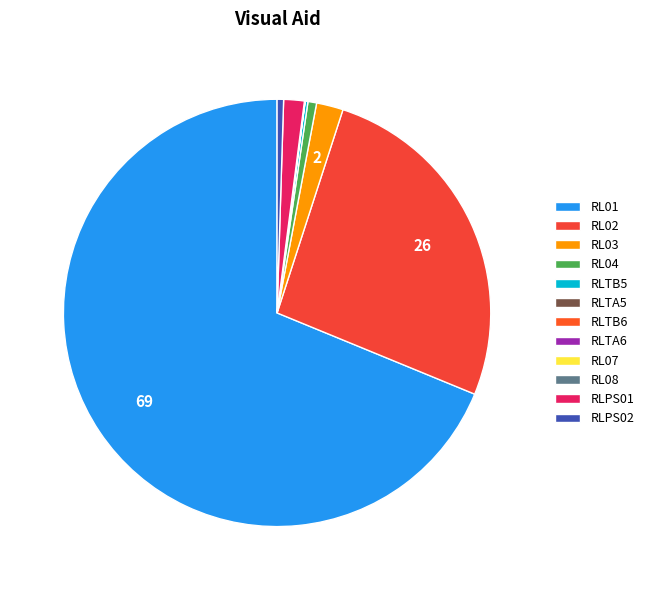

True or false: RLTA5 accounts for 10% of the total.

False